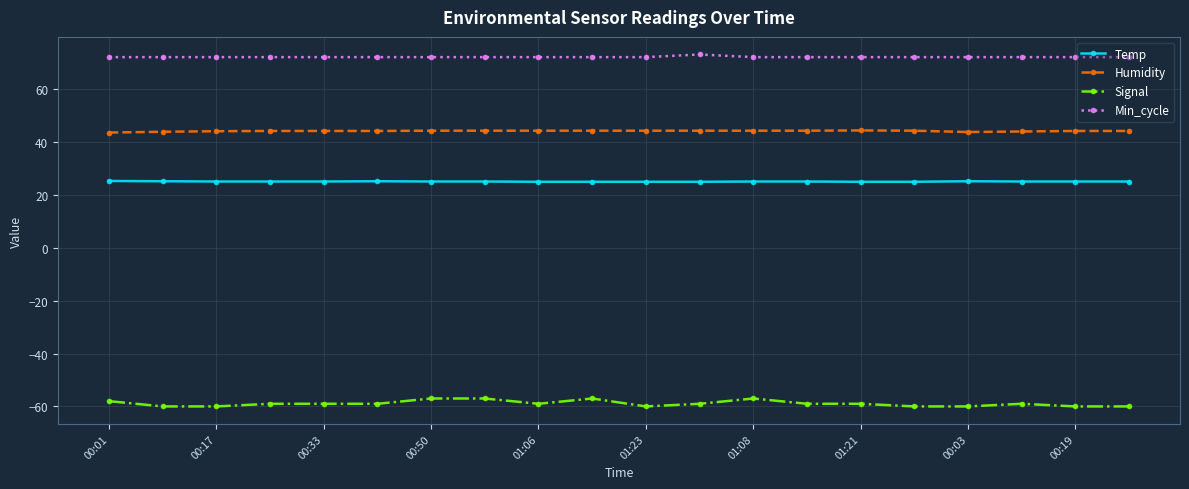

Which series has the largest total across all categories?

Min_cycle